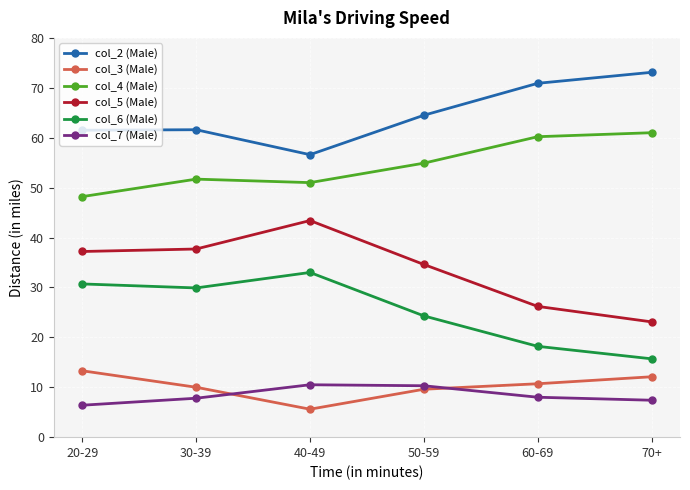

What is the minimum value shown in the chart?

5.6